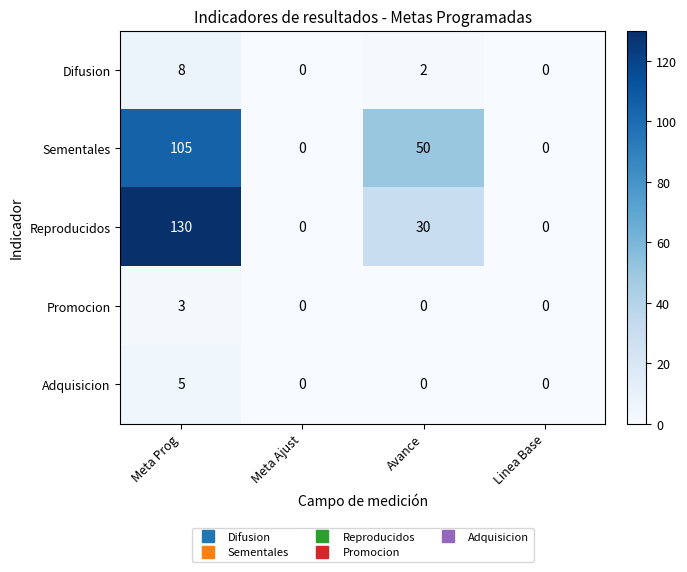

Reading right to left, what are all the values shown in this chart?

Difusion: Linea Base=0	Avance=2	Meta Ajust=0	Meta Prog=8
Sementales: Linea Base=0	Avance=50	Meta Ajust=0	Meta Prog=105
Reproducidos: Linea Base=0	Avance=30	Meta Ajust=0	Meta Prog=130
Promocion: Linea Base=0	Avance=0	Meta Ajust=0	Meta Prog=3
Adquisicion: Linea Base=0	Avance=0	Meta Ajust=0	Meta Prog=5